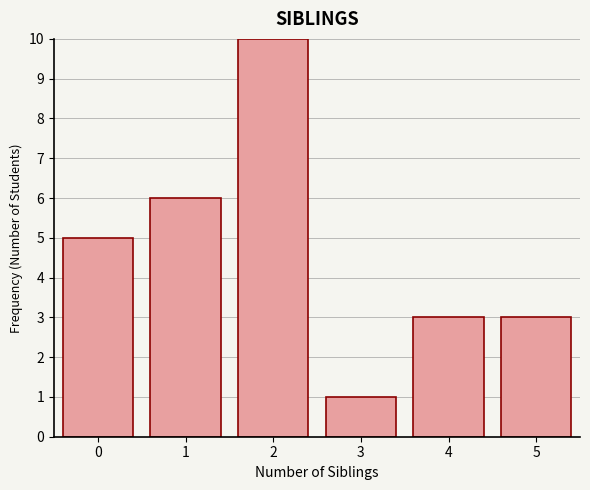

Reading left to right, what are all the values shown in this chart?

0=5	1=6	2=10	3=1	4=3	5=3